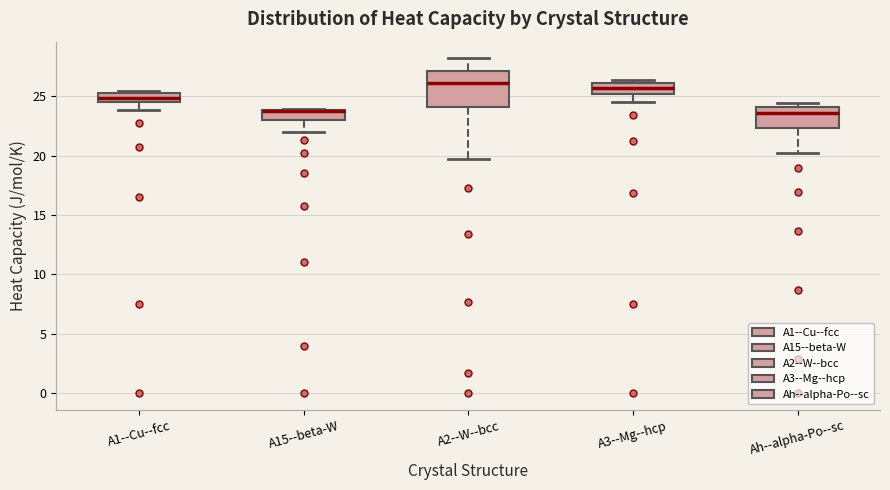

Where does the median line of the box for Ah--alpha-Po--sc sit on the y-axis? The values are not printed on the chart, so give them approximately, as read against the axis.

23.5